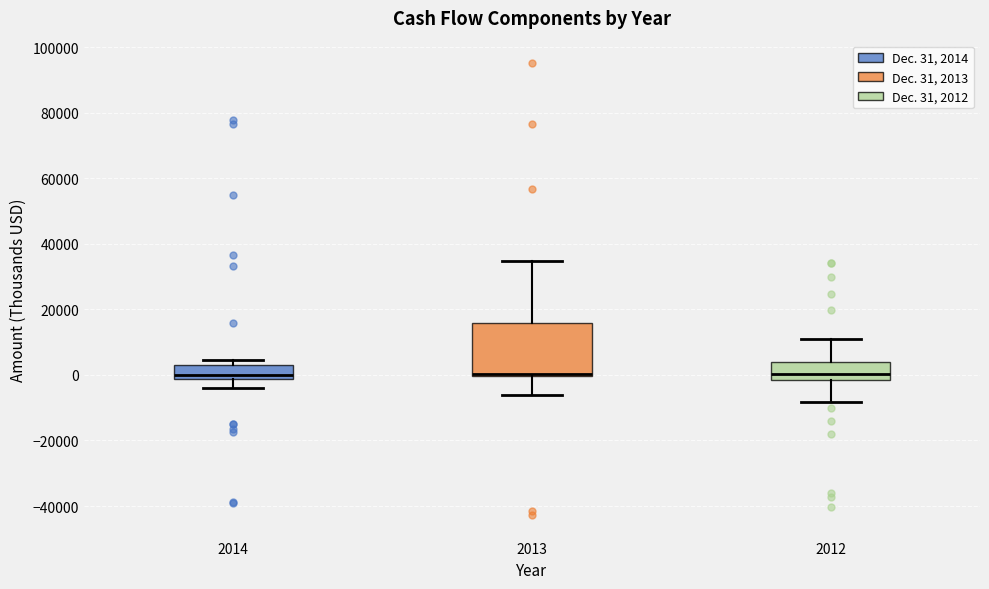

Where is the upper edge of the box at x = 2013 on the y-axis? The values are not printed on the chart, so give them approximately, as read against the axis.

16000